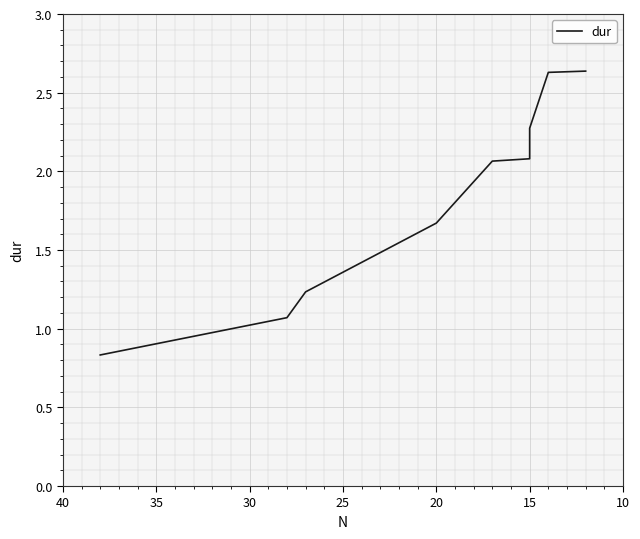

What is the average value?

1.9